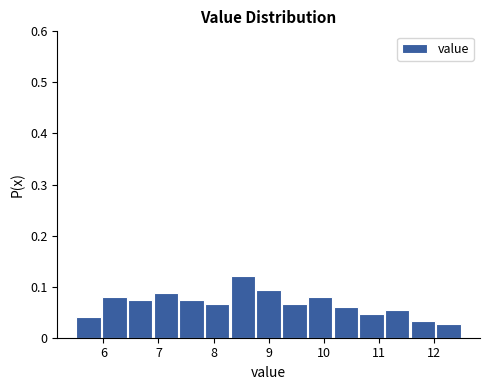

Over which range of the x-axis is the bar tallest?

8.3 to 8.8